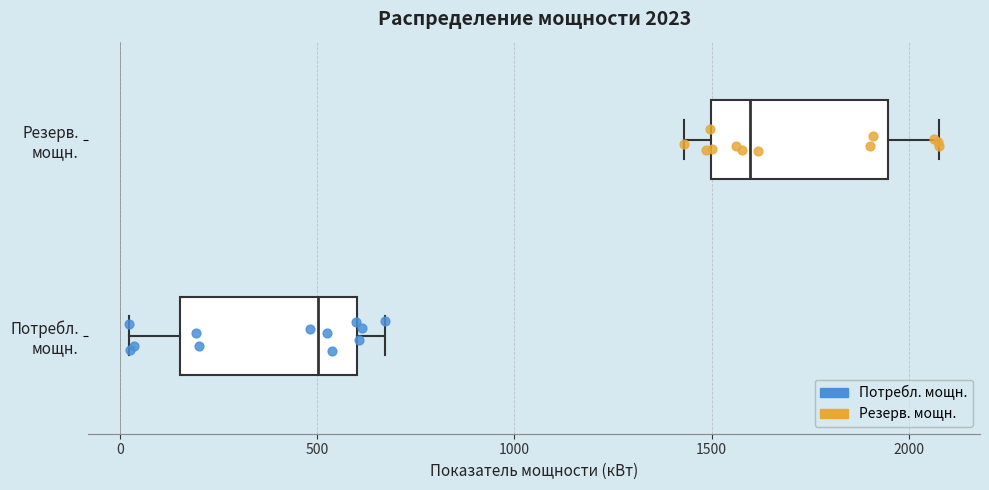

Which box's median line is the furthest to the right?

Резерв. мощн.